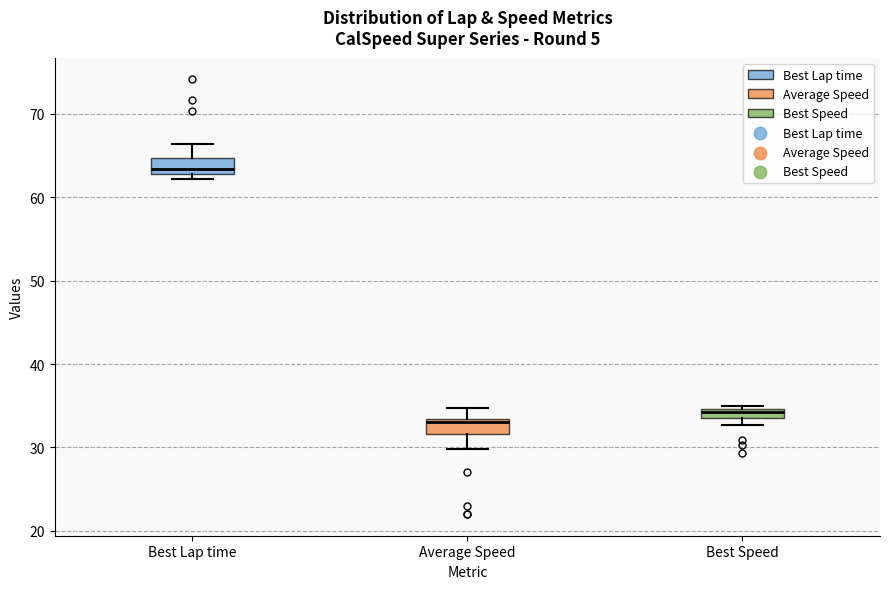

Where does the upper whisker of the box for Best Lap time end on the y-axis? The values are not printed on the chart, so give them approximately, as read against the axis.

66